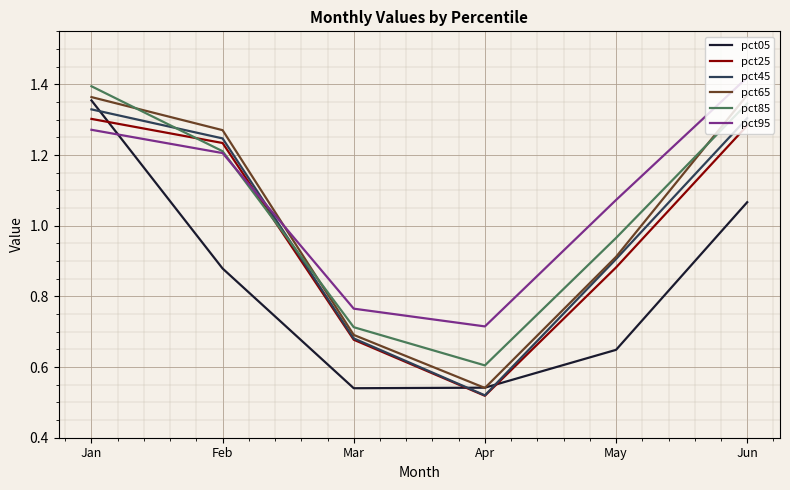

Count the number of data series in this chart.

6